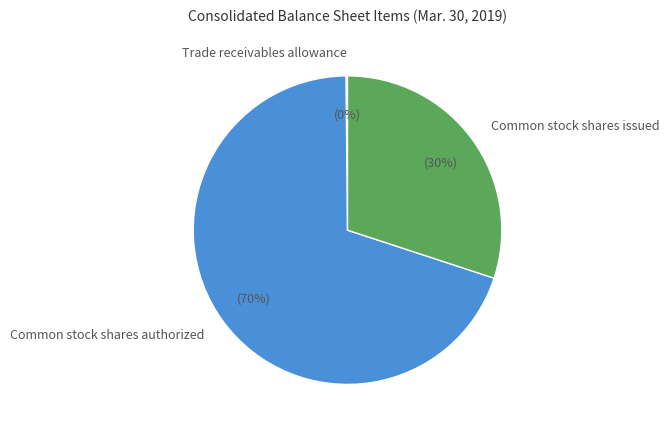

To the nearest percent, what is the average slice percentage?

33%